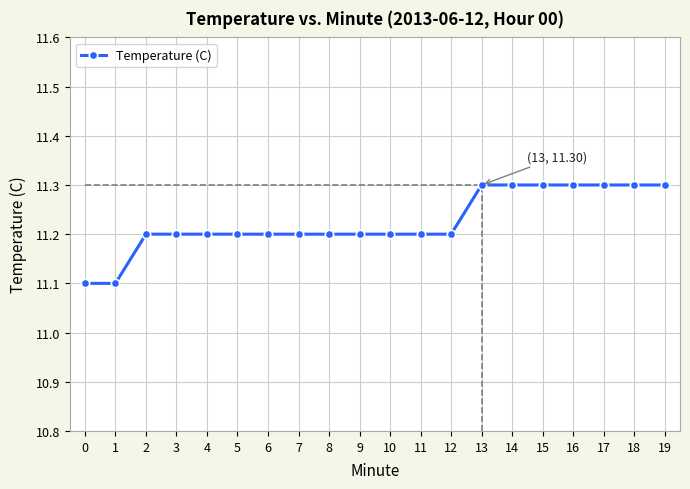

Count the number of categories in the chart.

20